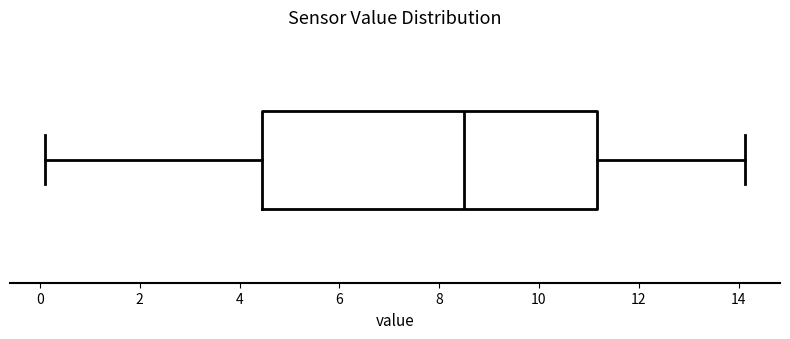

Read this box plot against the x-axis: the position of the median line, the range covered by the box, and the ends of both whiskers. The values are not printed on the chart, so give them approximately, as read against the axis.

median 8.6, box 4.4 to 11.2, whiskers 0.2 to 14.2